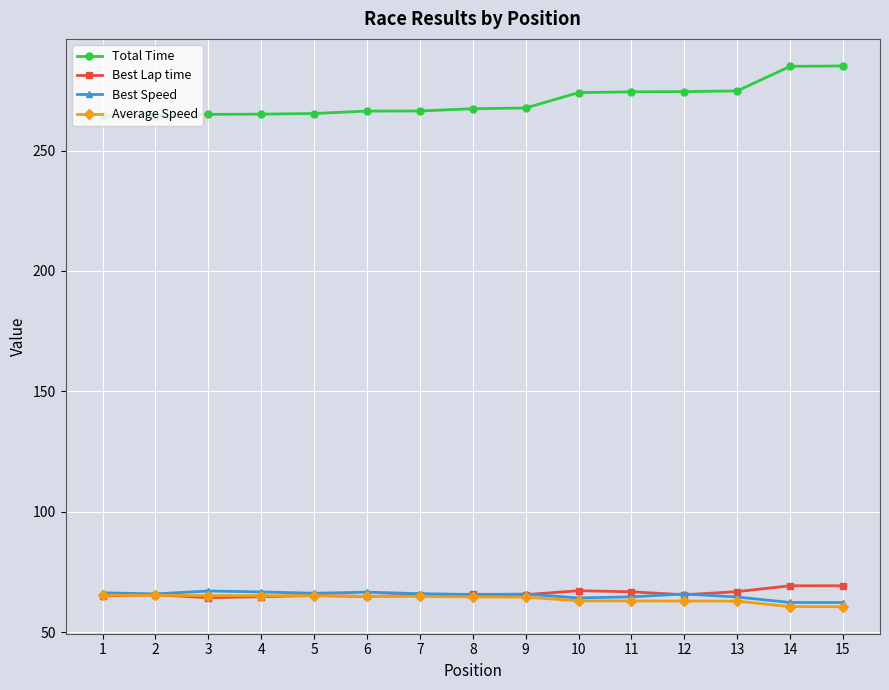

What is the sum of the Total Time values at 4 and 5?

530.5